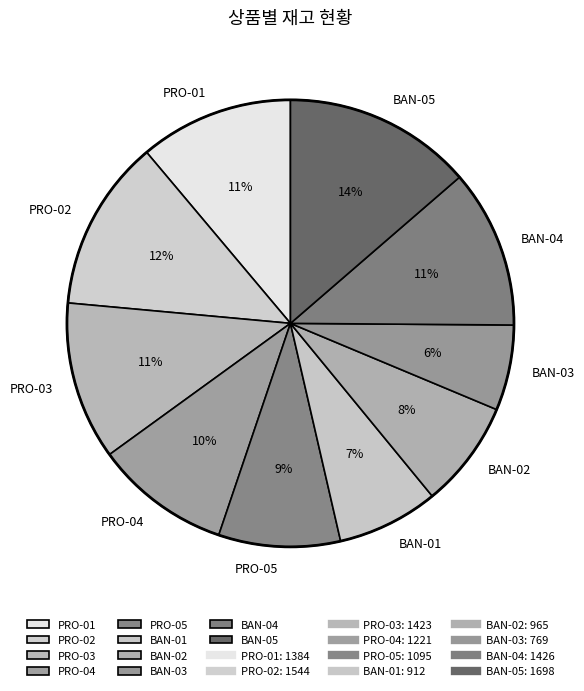

What is the smallest slice in the pie chart?

BAN-03